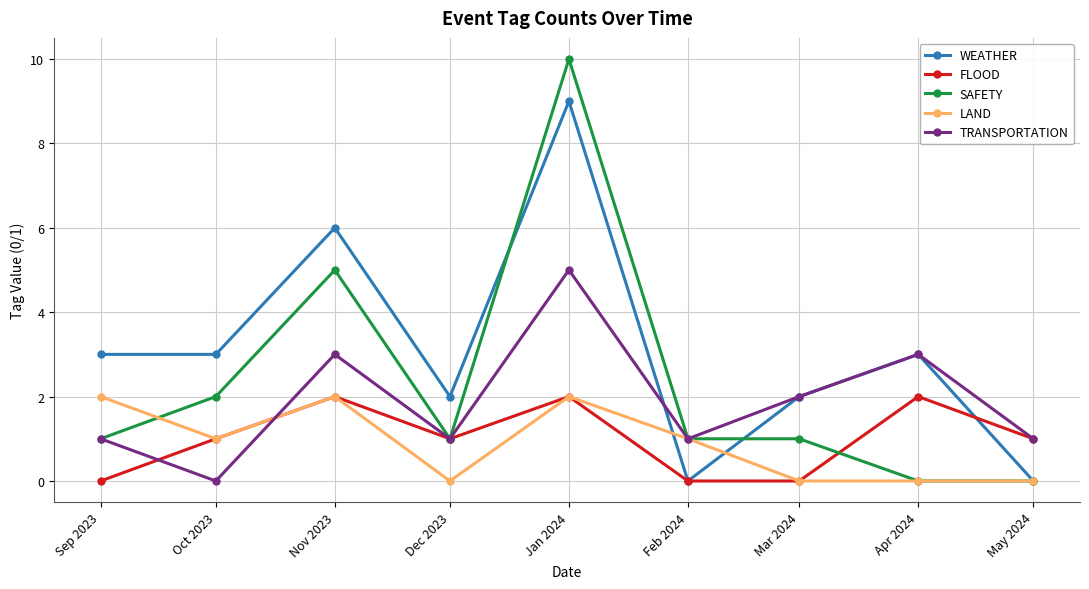

What position from the left is Nov 2023?

3